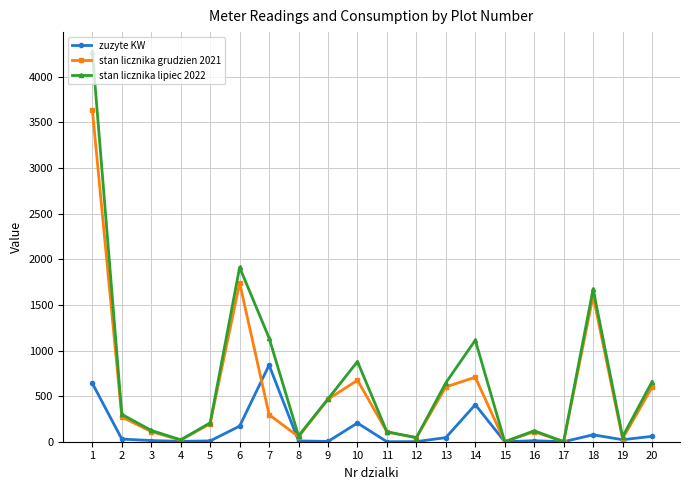

Read the zuzyte KW value at 6, to the nearest 10.

170